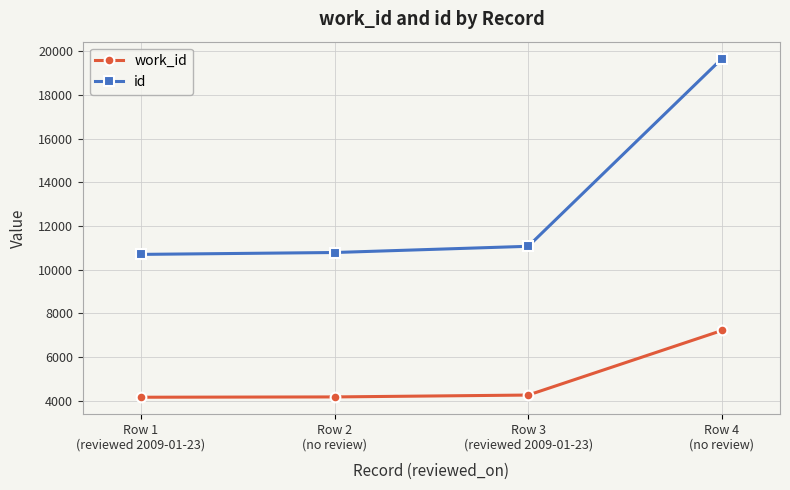

What is the lowest value of the work_id series?

4153